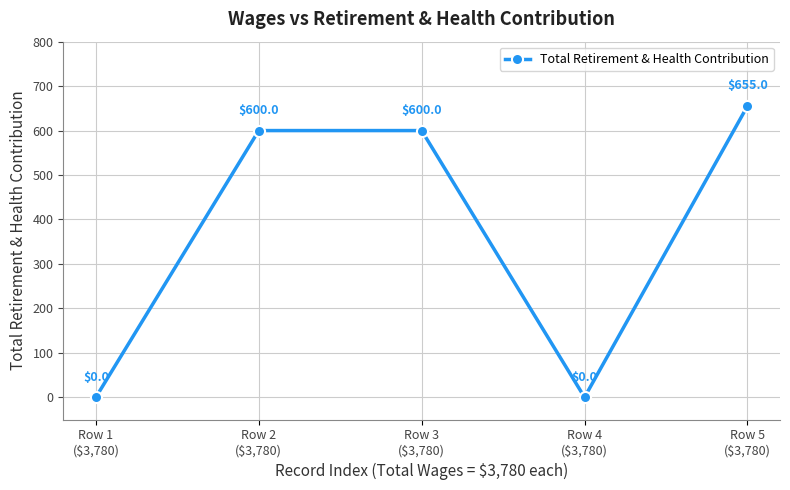

What is the average value?

371